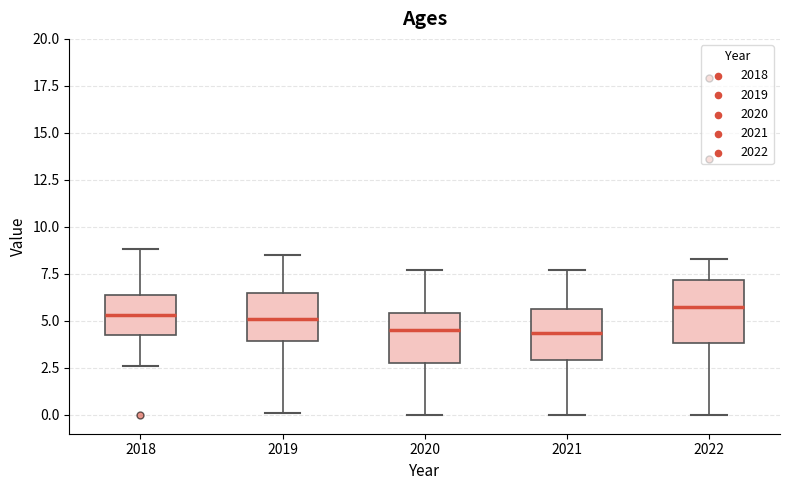

Reading left to right, transcribe this box plot: for each box, give where its median line is, the range the box spans, and where its two whiskers end, as read against the y-axis. The values are not printed on the chart, so give them approximately, as read against the axis.

2018: median 5.5, box 4.5 to 6.5, whiskers 2.5 to 9.0
2019: median 5.0, box 4.0 to 6.5, whiskers 0.0 to 8.5
2020: median 4.5, box 3.0 to 5.5, whiskers 0.0 to 7.5
2021: median 4.5, box 3.0 to 5.5, whiskers 0.0 to 7.5
2022: median 6.0, box 4.0 to 7.0, whiskers 0.0 to 8.5